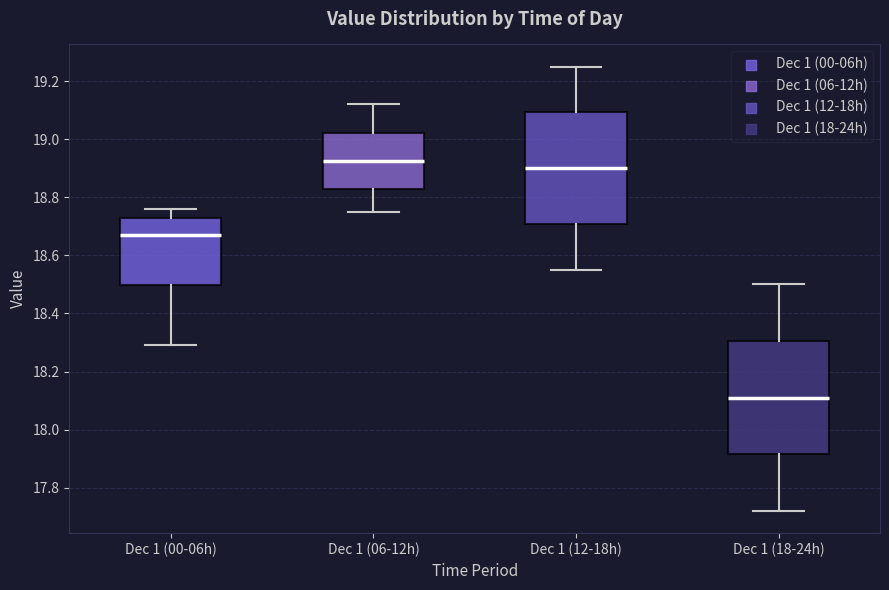

Which box's median line is the lowest?

Dec 1 (18-24h)